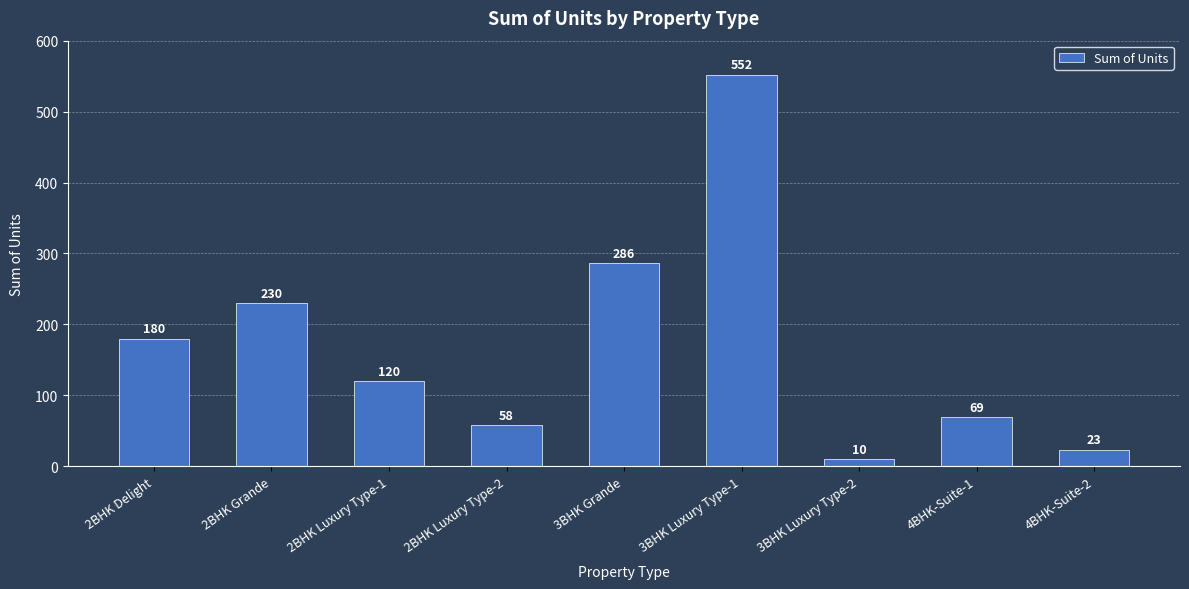

Count the number of categories in the chart.

9